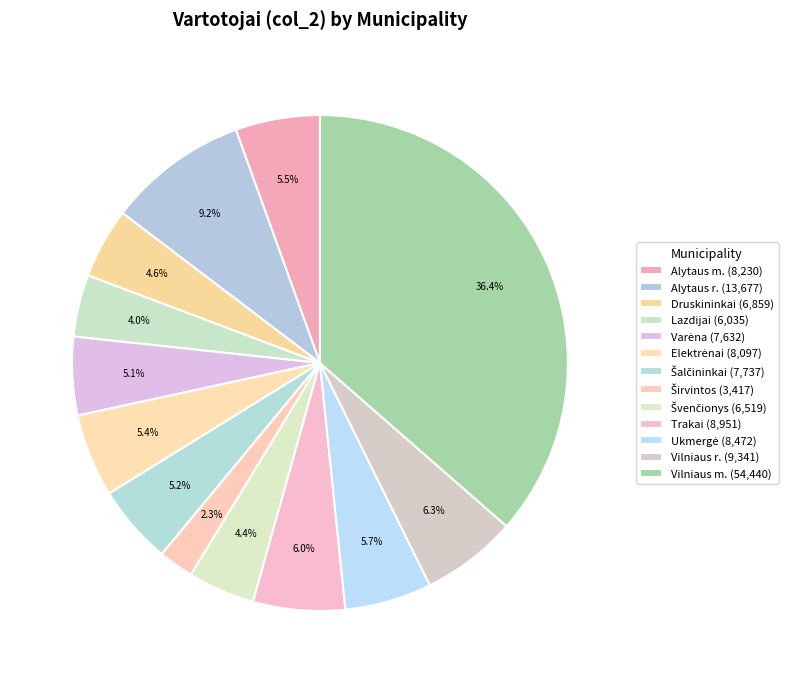

Which category has the biggest portion of the pie?

Vilniaus m.